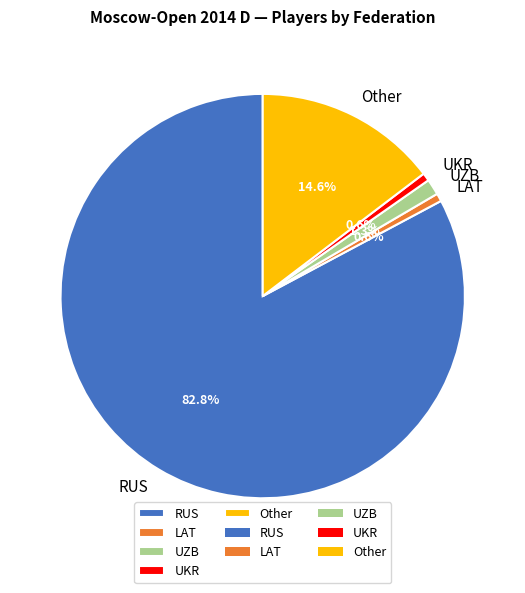

Which category has the biggest portion of the pie?

RUS